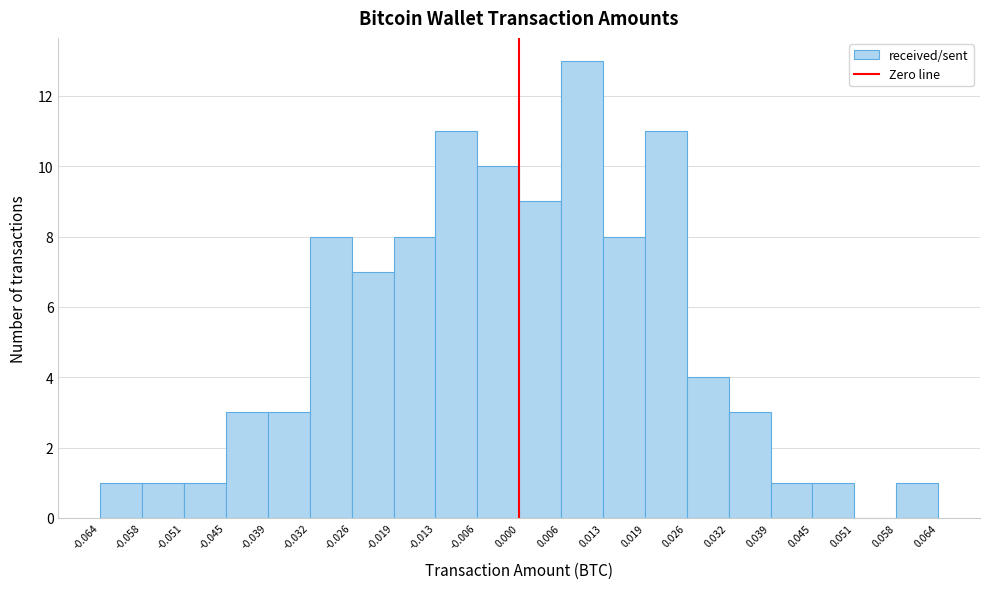

Over which range of the x-axis is the bar tallest?

0.006 to 0.013